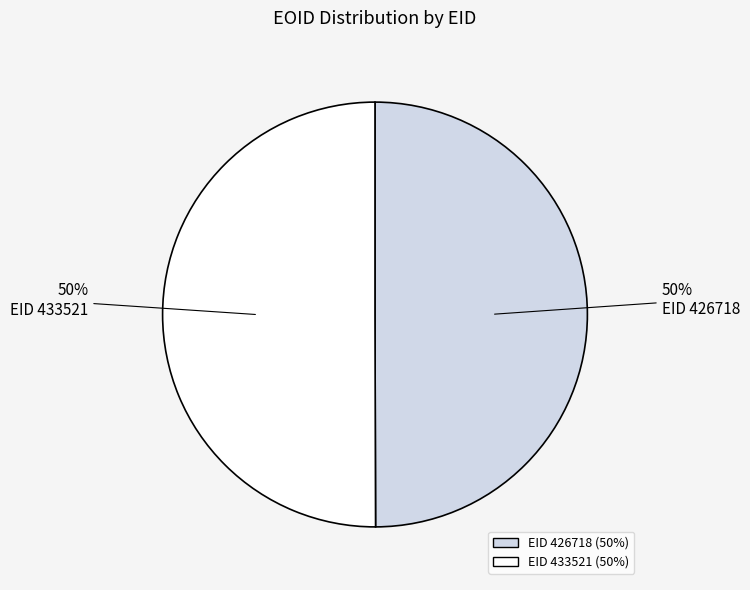

Combined, do EID 426718 and EID 433521 account for over 50%?

Yes